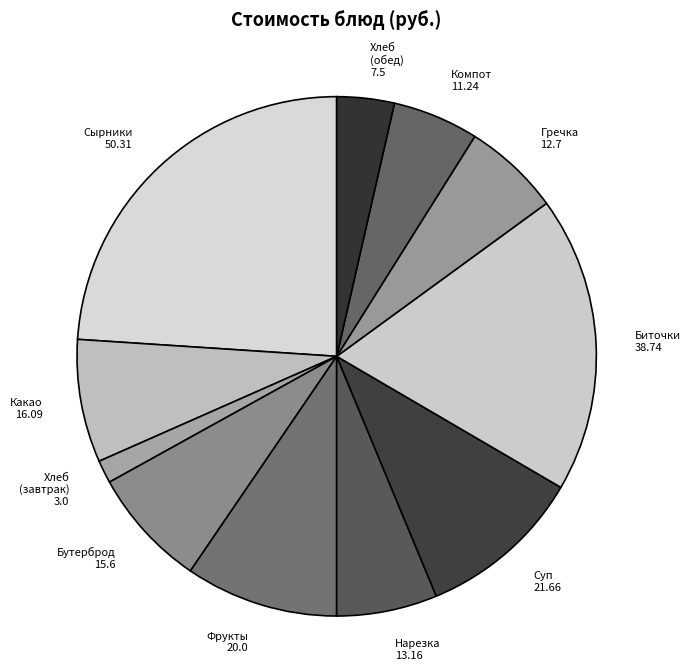

Do Хлеб (завтрак) 3.0 and Какао 16.09 together represent more than half of the pie?

No